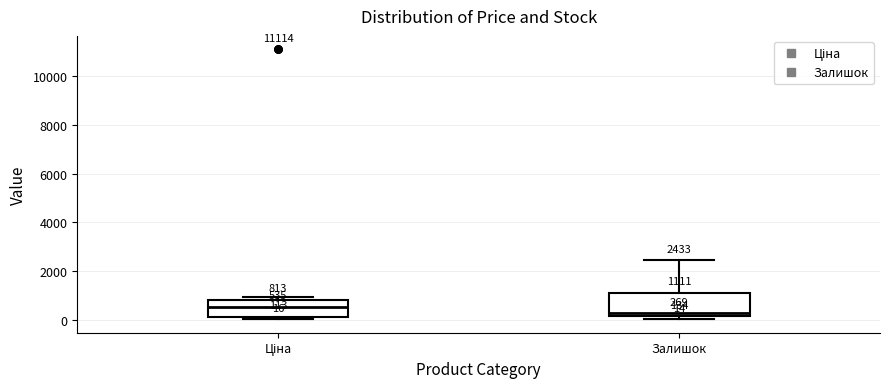

Comparing the boxes themselves (not the whiskers), which one is the tallest?

Залишок